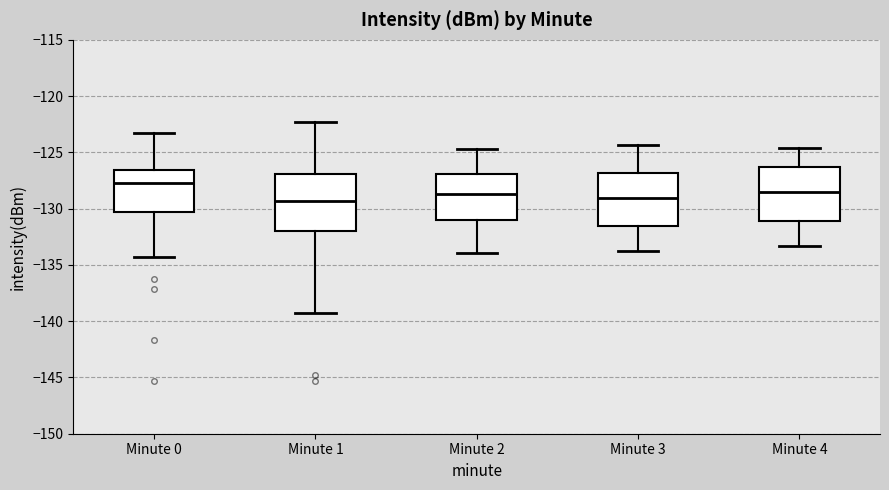

Reading left to right, transcribe this box plot: for each box, give where its median line is, the range the box spans, and where its two whiskers end, as read against the y-axis. The values are not printed on the chart, so give them approximately, as read against the axis.

Minute 0: median -127.5, box -130.5 to -126.5, whiskers -134.5 to -123.0
Minute 1: median -129.5, box -132.0 to -127.0, whiskers -139.0 to -122.5
Minute 2: median -128.5, box -131.0 to -127.0, whiskers -134.0 to -124.5
Minute 3: median -129.0, box -131.5 to -127.0, whiskers -134.0 to -124.5
Minute 4: median -128.5, box -131.0 to -126.5, whiskers -133.5 to -124.5